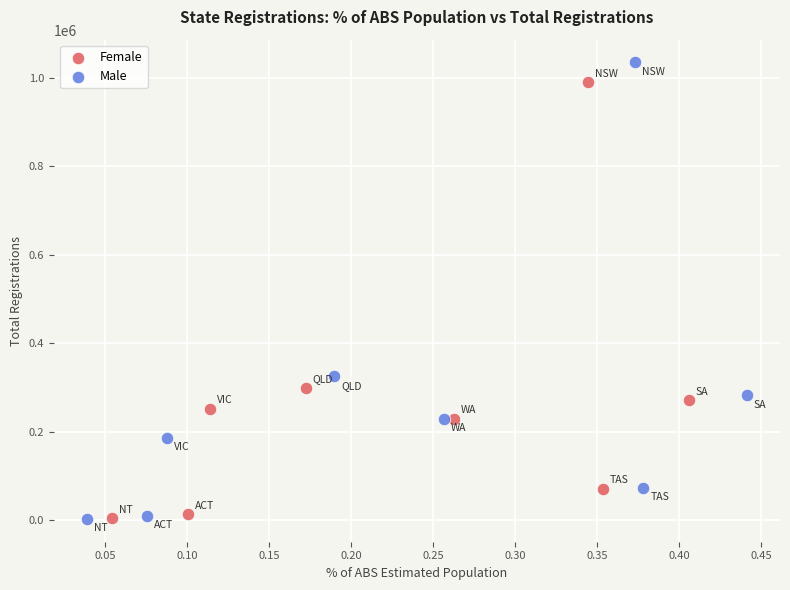

Which series has the largest Y range (max minus min)?

Male